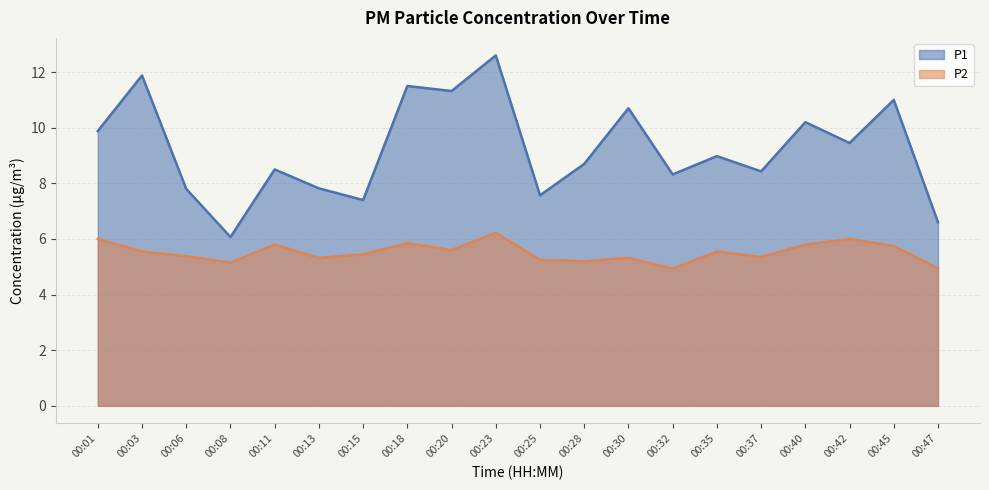

Which category has the highest value in the P2 series?

00:23